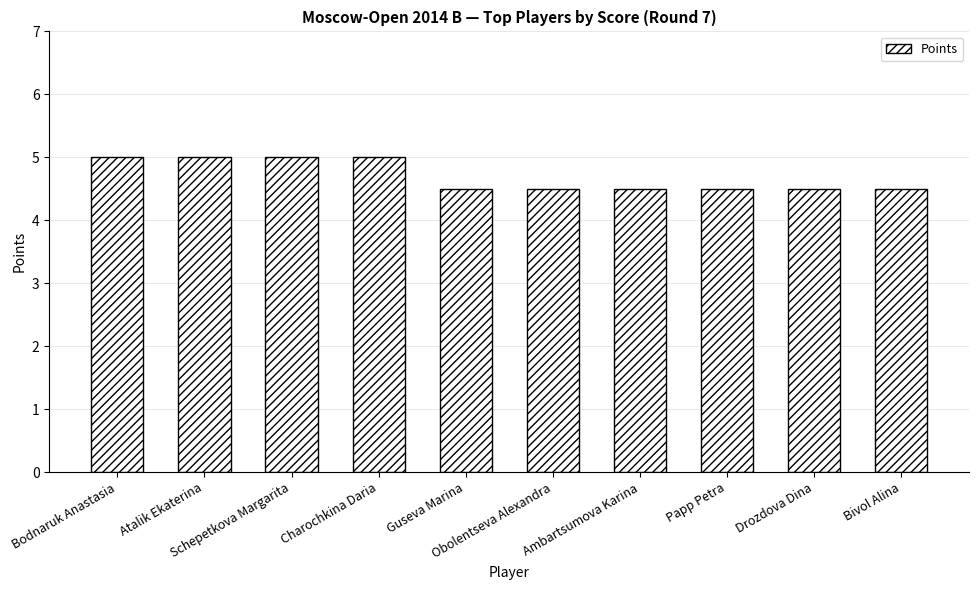

What is the value of the 2nd bar from the left?

5.0